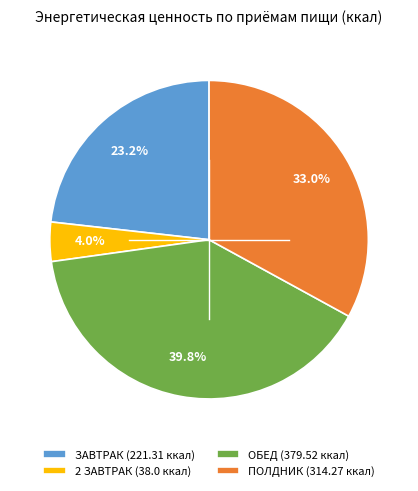

Which slice is the smallest?

2 ЗАВТРАК